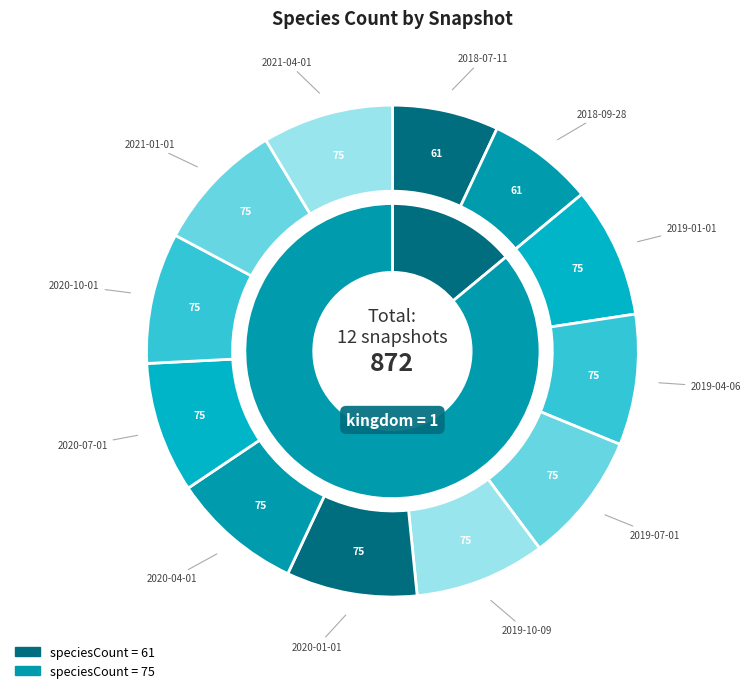

Between 2018-09-28 and 2021-04-01, which is larger?

2021-04-01